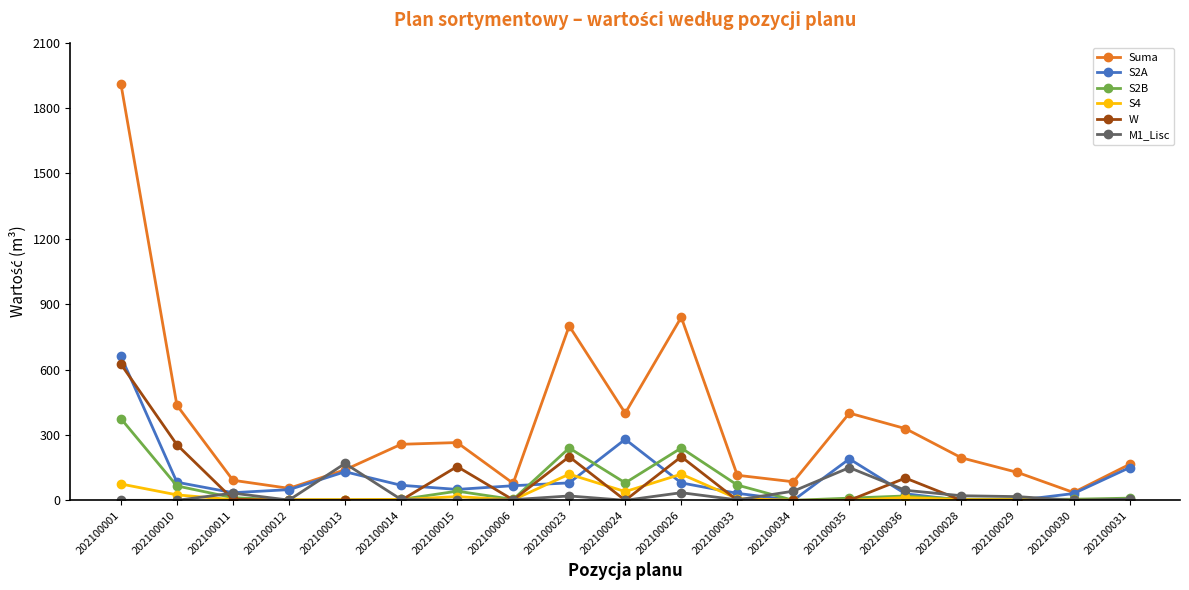

True or false: S4 has a value of 2 at 202100006.

True